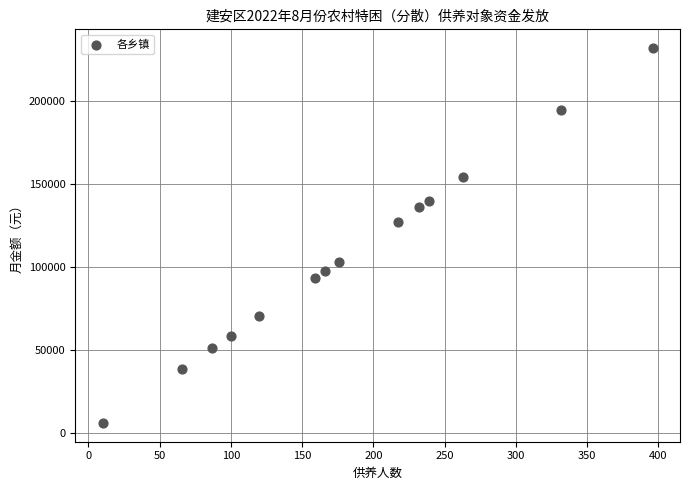

What is the range of Y values (max minus min)?

225810